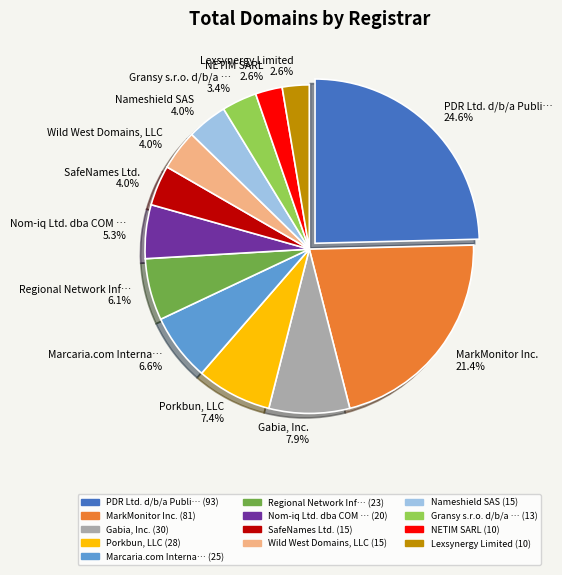

Which slice is the largest?

PDR Ltd. d/b/a Publi… 24.6%